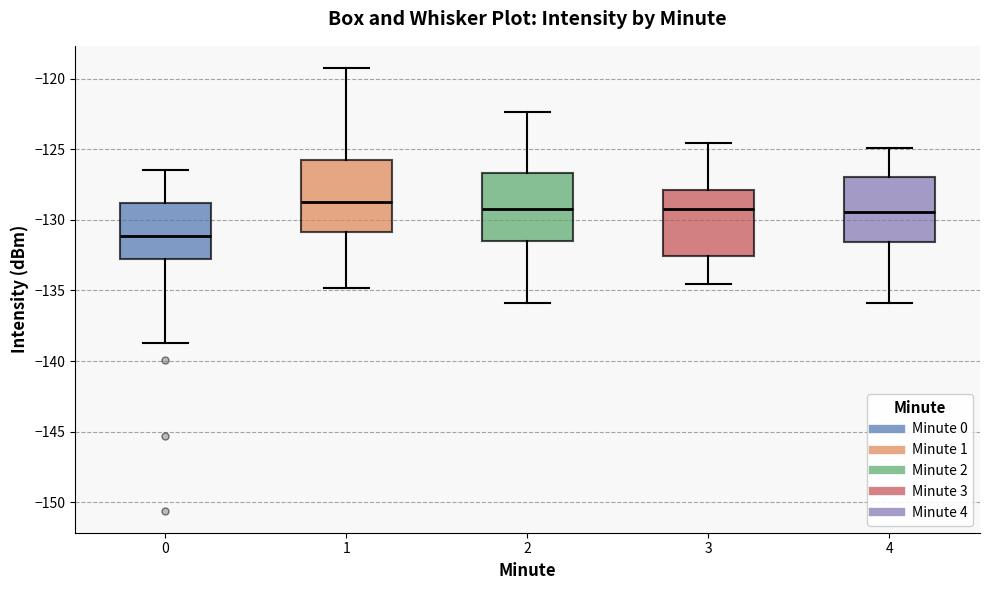

Where does the median line of the box at x = 2 sit on the y-axis? The values are not printed on the chart, so give them approximately, as read against the axis.

-129.0